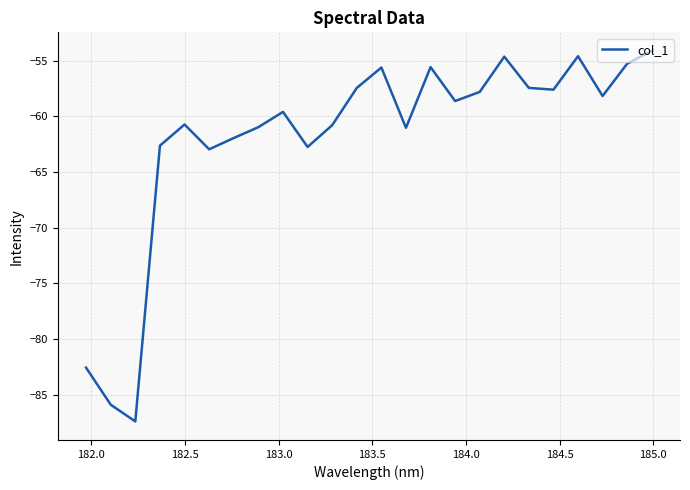

What is the smallest value displayed?

-87.4